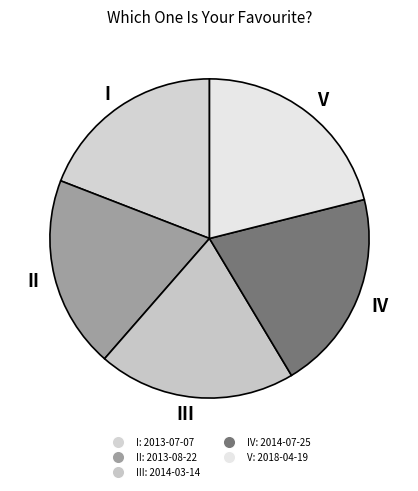

Count the number of slices in the pie.

5